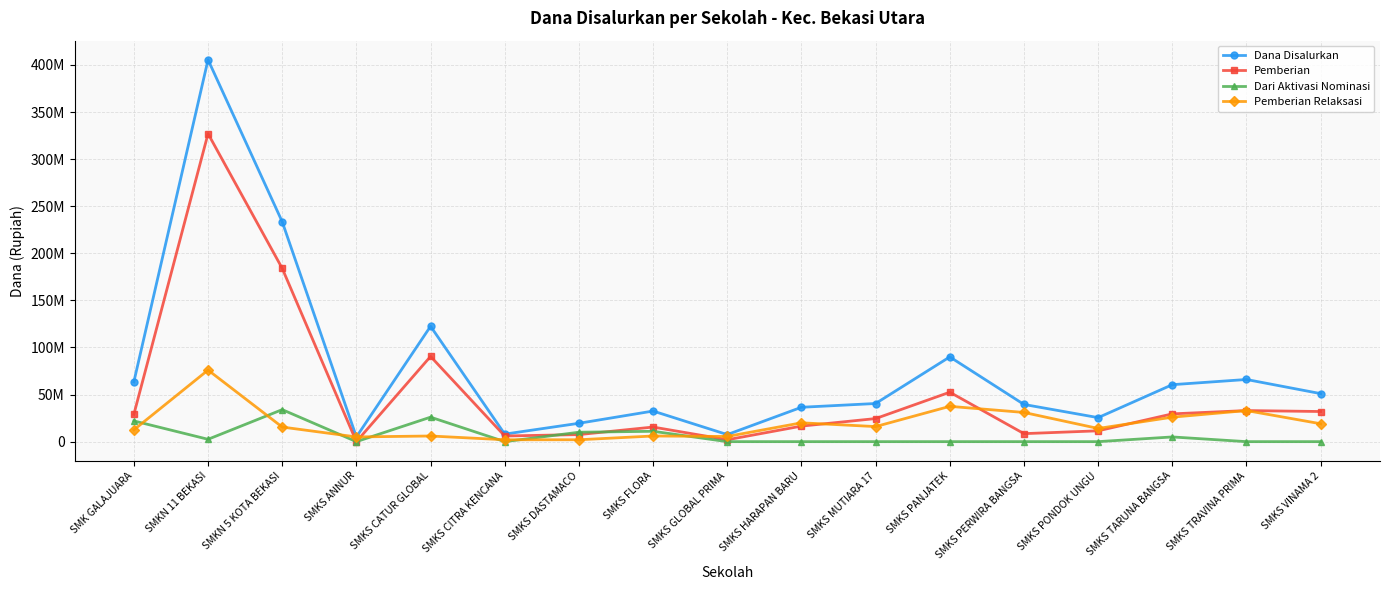

What is the difference between the highest and lowest values at SMKS GLOBAL PRIMA?

7500000